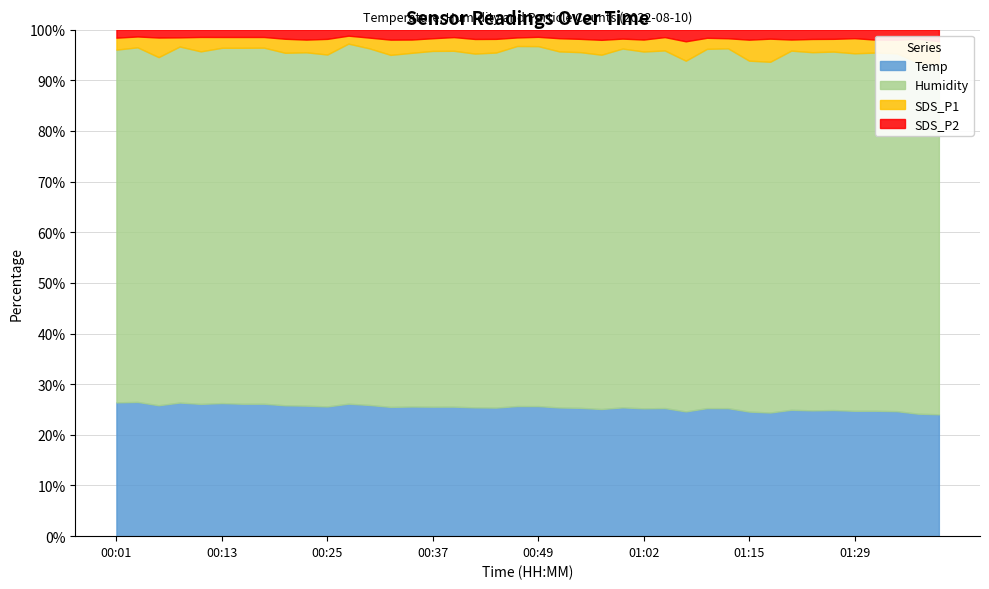

Which series changed the most between 00:52 and 00:57?

SDS_P1